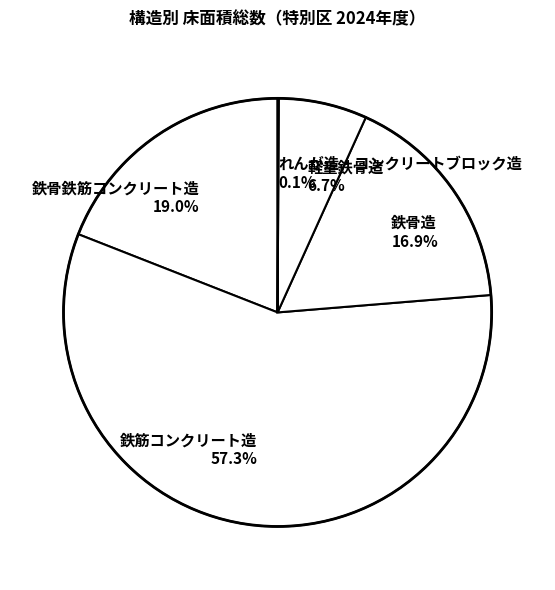

Which has a higher value, 軽量鉄骨造 6.7% or 鉄骨造 16.9%?

鉄骨造 16.9%